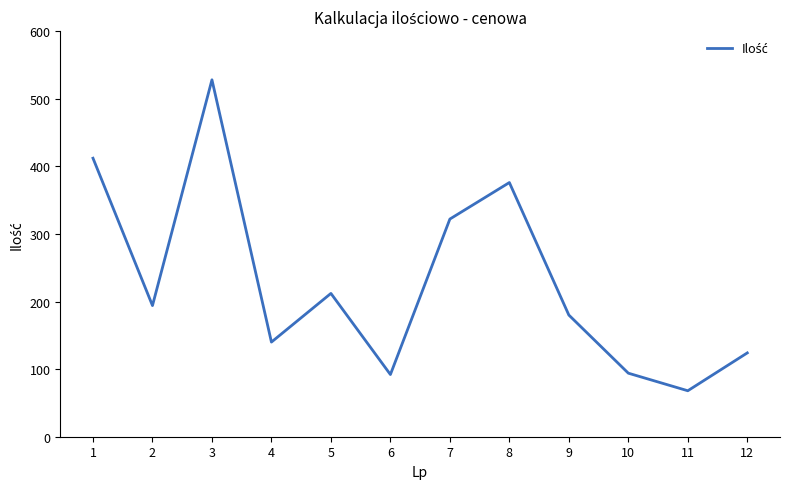

How many values are below 194?

6